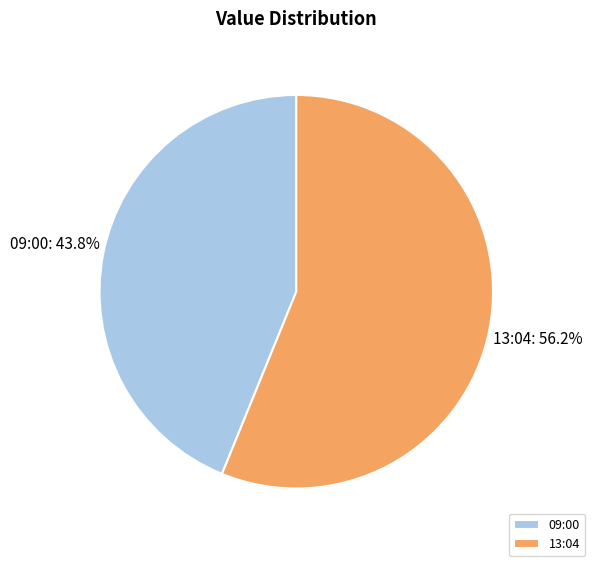

Does any single category account for the majority?

Yes